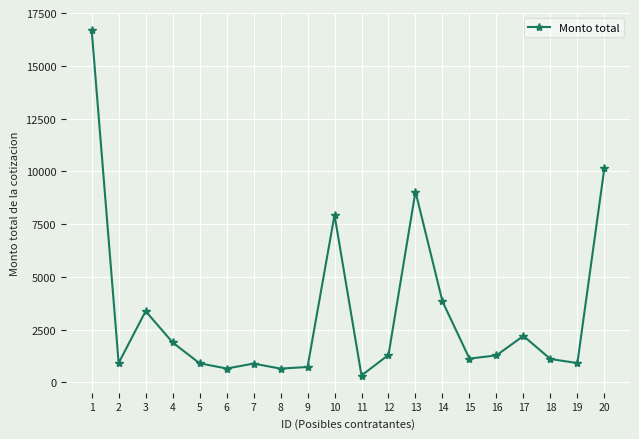

How many points are lower than both their immediate neighbors (excluding endpoints)?

6